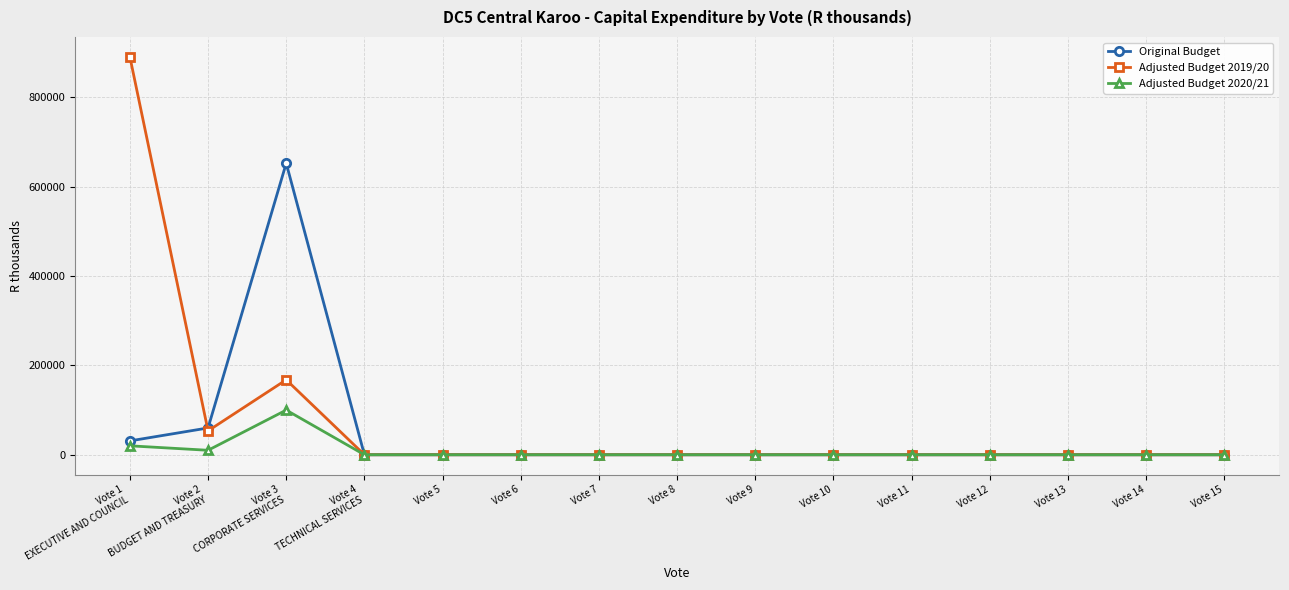

What is the total value across all series at Vote 1
EXECUTIVE AND COUNCIL?

942000